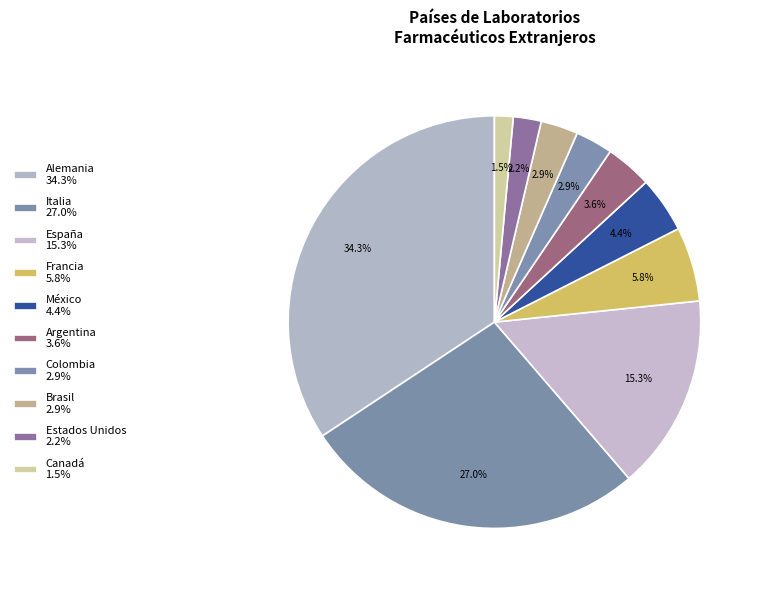

How many segments does this pie chart have?

10